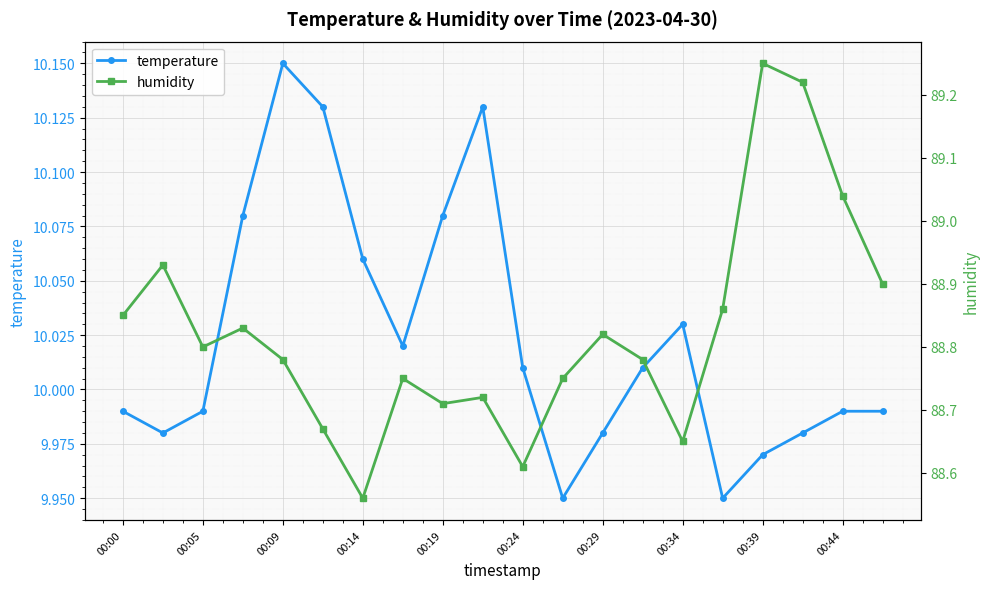

In temperature, how many points are lower than both neighbors (excluding endpoints)?

4